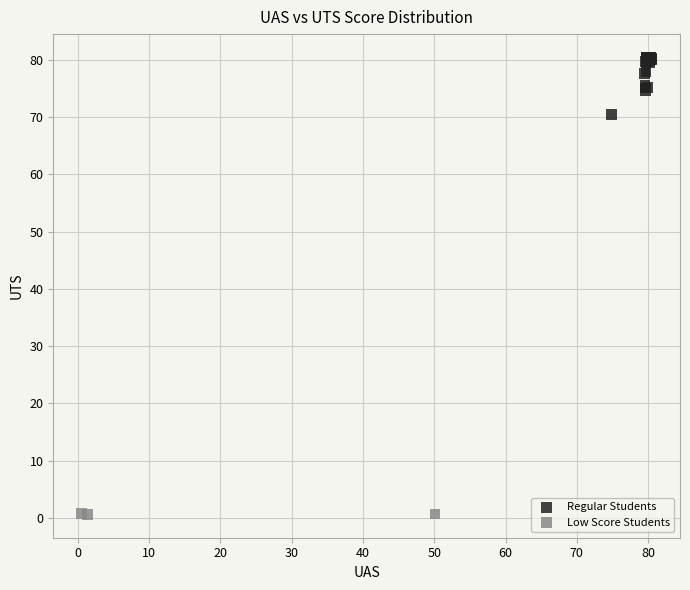

What are all the series names shown in the legend?

Regular Students, Low Score Students